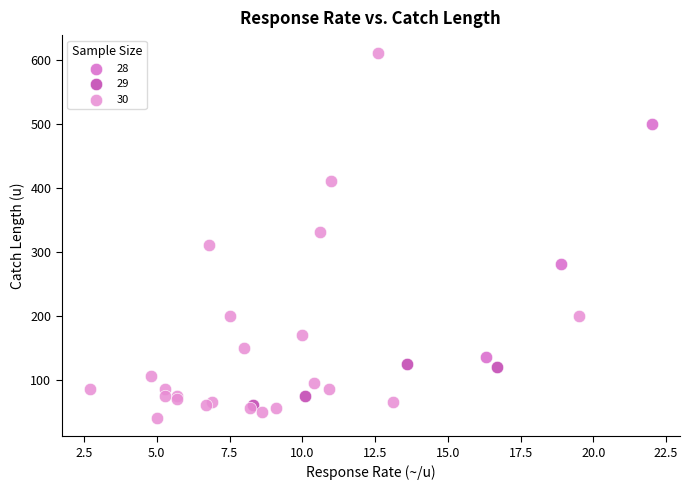

Which series has the largest Y range (max minus min)?

30